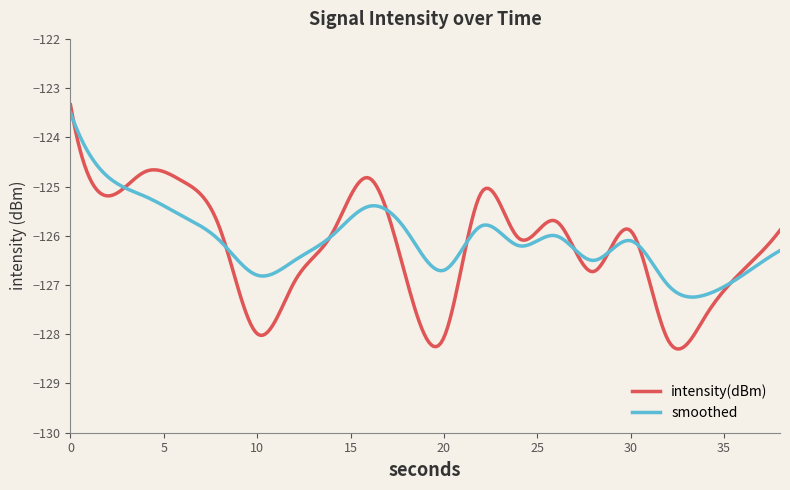

What is the smallest value displayed?

-128.3